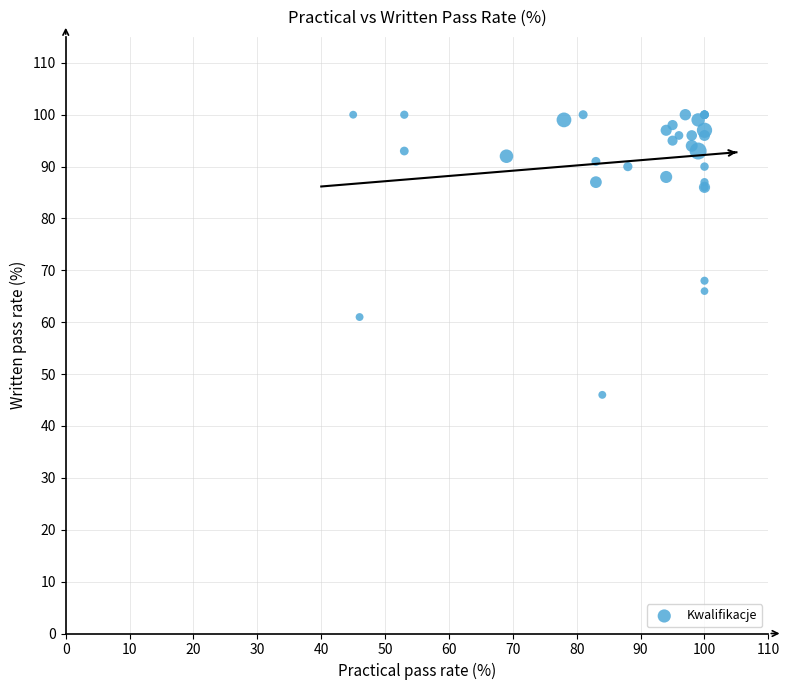

What Y value in the scatter plot is closest to 73?

68